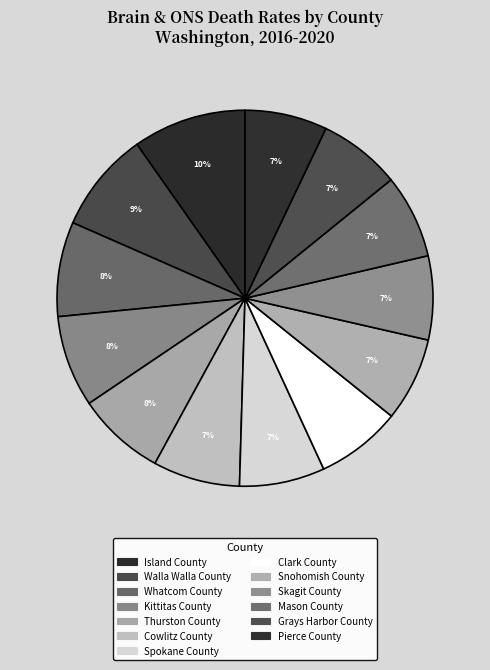

Which slice is the largest?

Island County